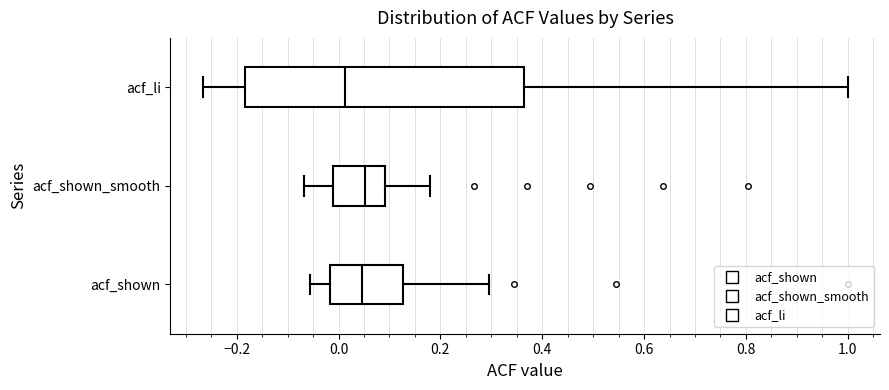

Which box's median line is the furthest to the left?

acf_li